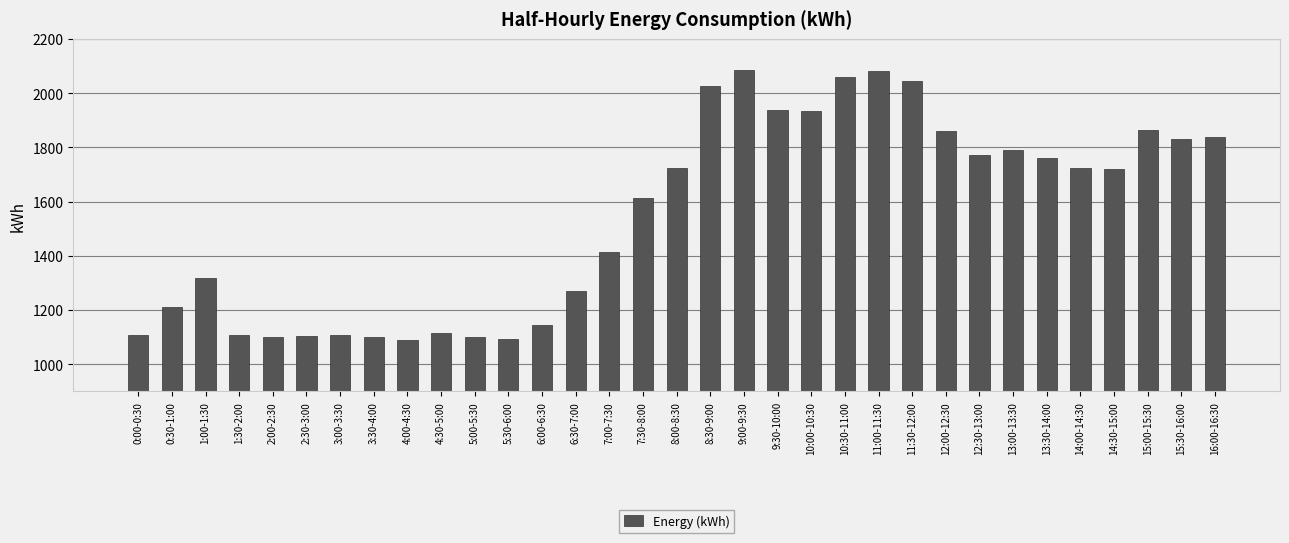

What is the difference between the maximum and minimum values?

999